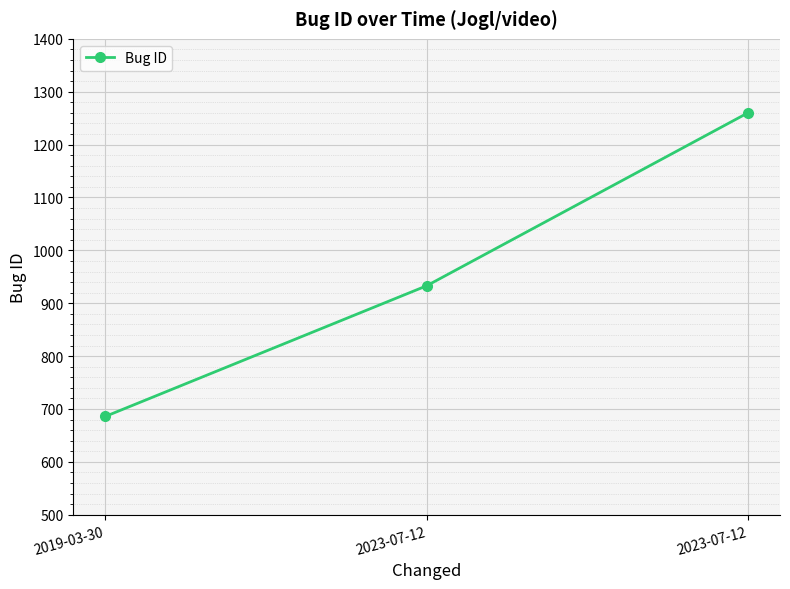

What is the smallest value displayed?

686